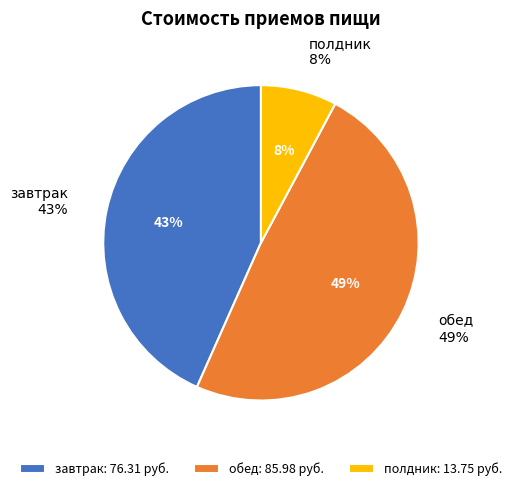

What is the change in value from обед to полдник?

-72.2